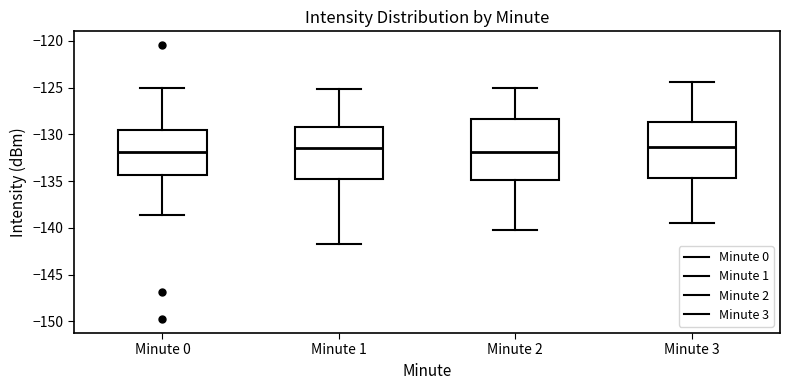

Reading left to right, read every box against the y-axis: the position of its median line, the range the box covers, and the ends of its whiskers. The values are not printed on the chart, so give them approximately, as read against the axis.

Minute 0: median -132.0, box -134.5 to -129.5, whiskers -138.5 to -125.0
Minute 1: median -131.5, box -135.0 to -129.0, whiskers -141.5 to -125.0
Minute 2: median -132.0, box -135.0 to -128.5, whiskers -140.0 to -125.0
Minute 3: median -131.5, box -134.5 to -128.5, whiskers -139.5 to -124.5